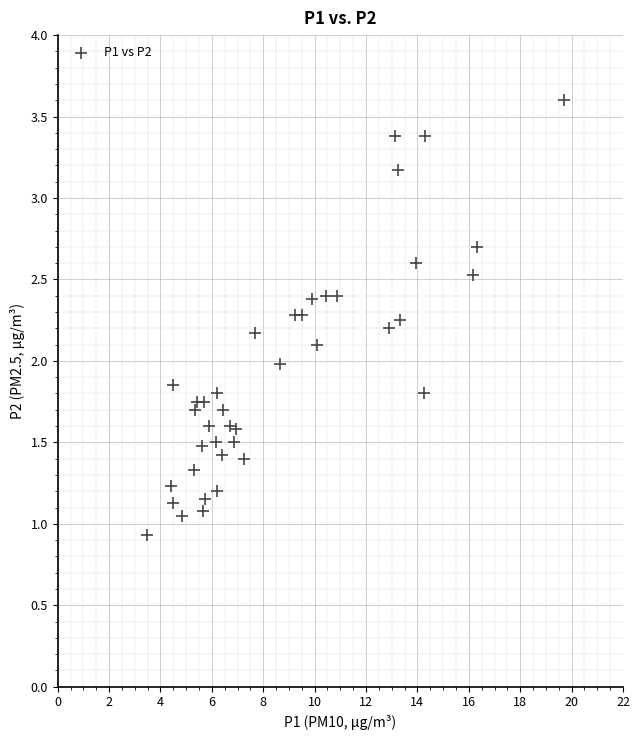

What is the range of X values (max minus min)?

16.2